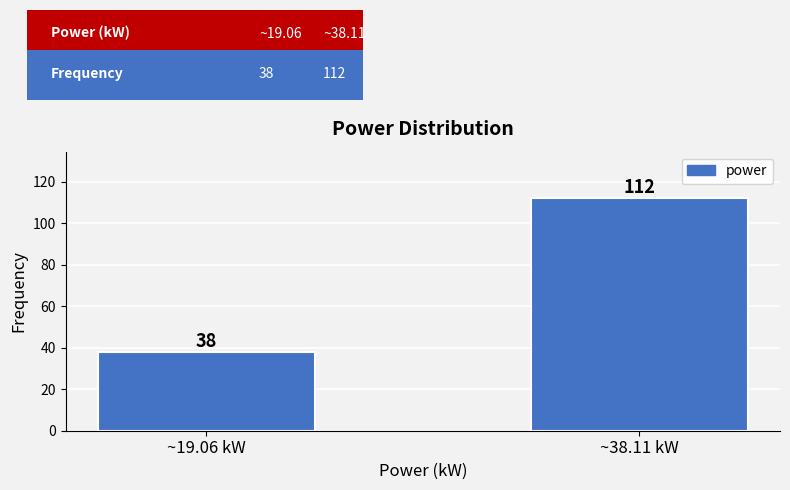

Reading left to right, what are all the values shown in this chart?

~19.06 kW=38	~38.11 kW=112